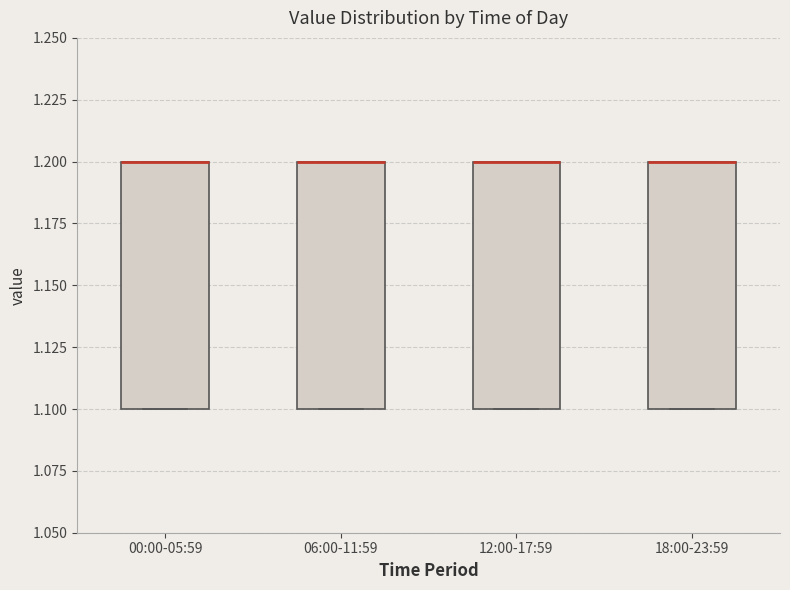

Reading left to right, transcribe this box plot: for each box, give where its median line is, the range the box spans, and where its two whiskers end, as read against the y-axis. The values are not printed on the chart, so give them approximately, as read against the axis.

00:00-05:59: median 1.2 (drawn on the box's upper edge), box 1.1 to 1.2, whiskers 1.1 to 1.2
06:00-11:59: median 1.2 (drawn on the box's upper edge), box 1.1 to 1.2, whiskers 1.1 to 1.2
12:00-17:59: median 1.2 (drawn on the box's upper edge), box 1.1 to 1.2, whiskers 1.1 to 1.2
18:00-23:59: median 1.2 (drawn on the box's upper edge), box 1.1 to 1.2, whiskers 1.1 to 1.2